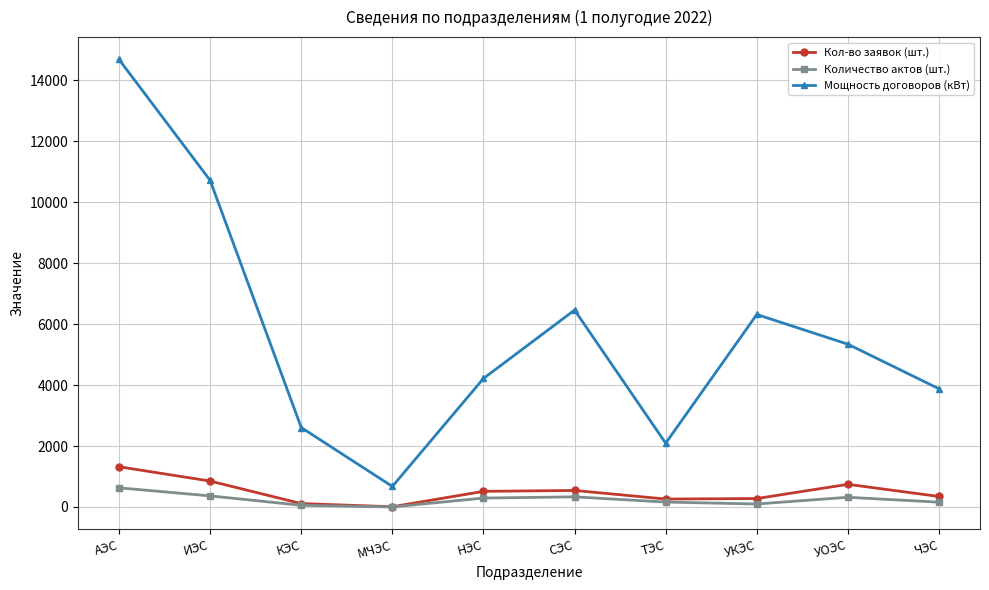

True or false: Кол-во заявок (шт.) and Мощность договоров (кВт) intersect in this chart.

False